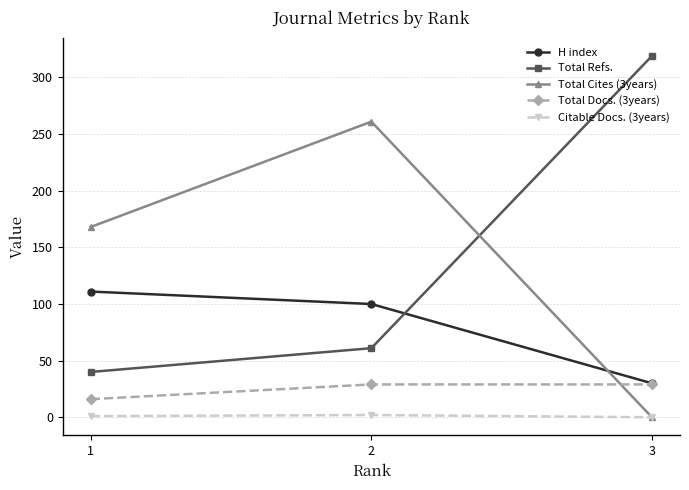

What is the maximum value for Total Cites (3years)?

261